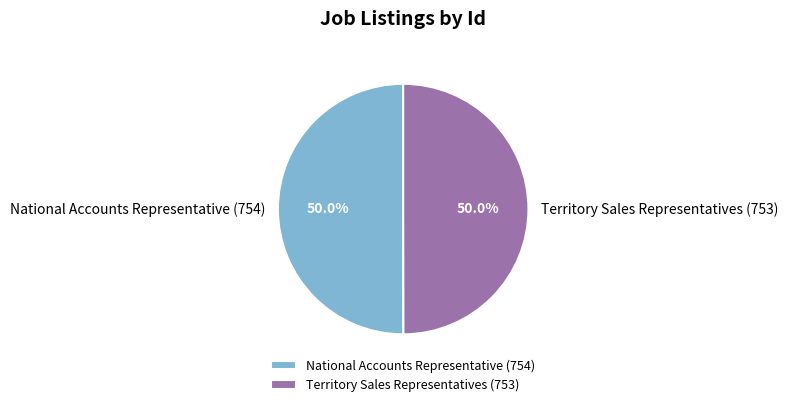

Combined, what portion of the pie is National Accounts Representative (754) and Territory Sales Representatives (753)?

100.0%